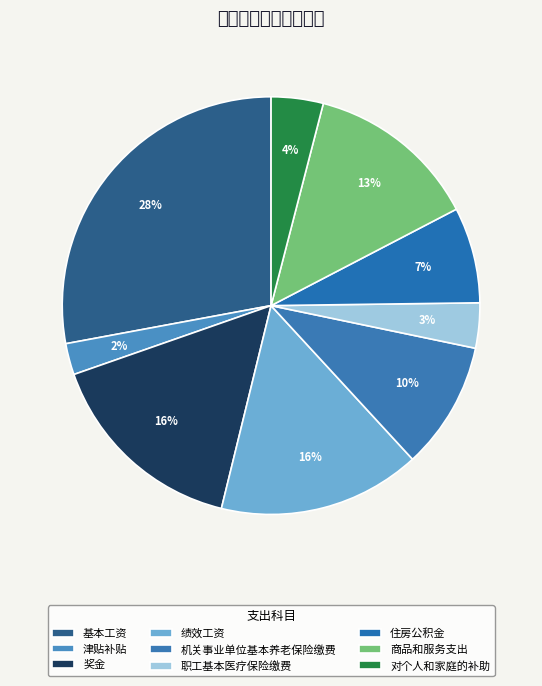

What percentage is the 基本工资 slice, to the nearest percent?

28%